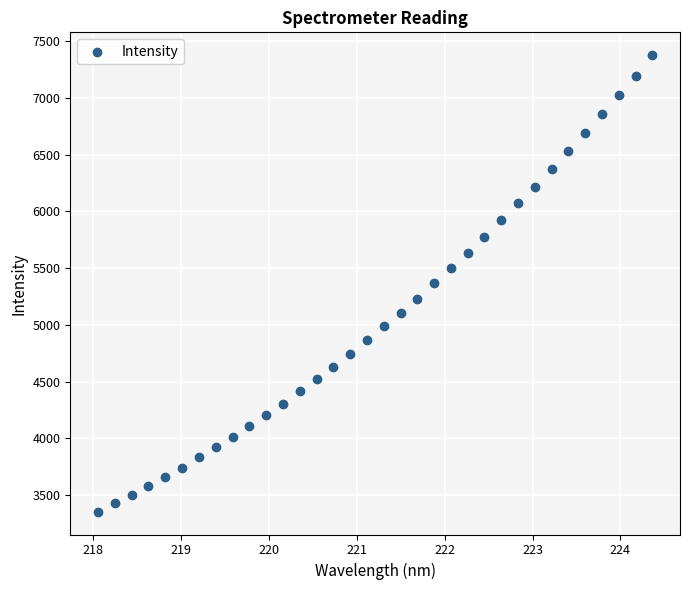

What is the range of X values (max minus min)?

6.3